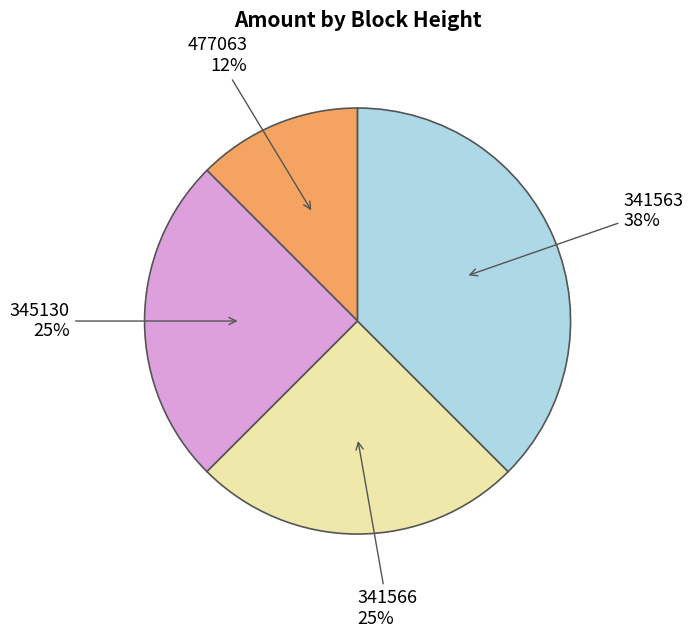

To the nearest percent, what portion does 345130 represent?

25%